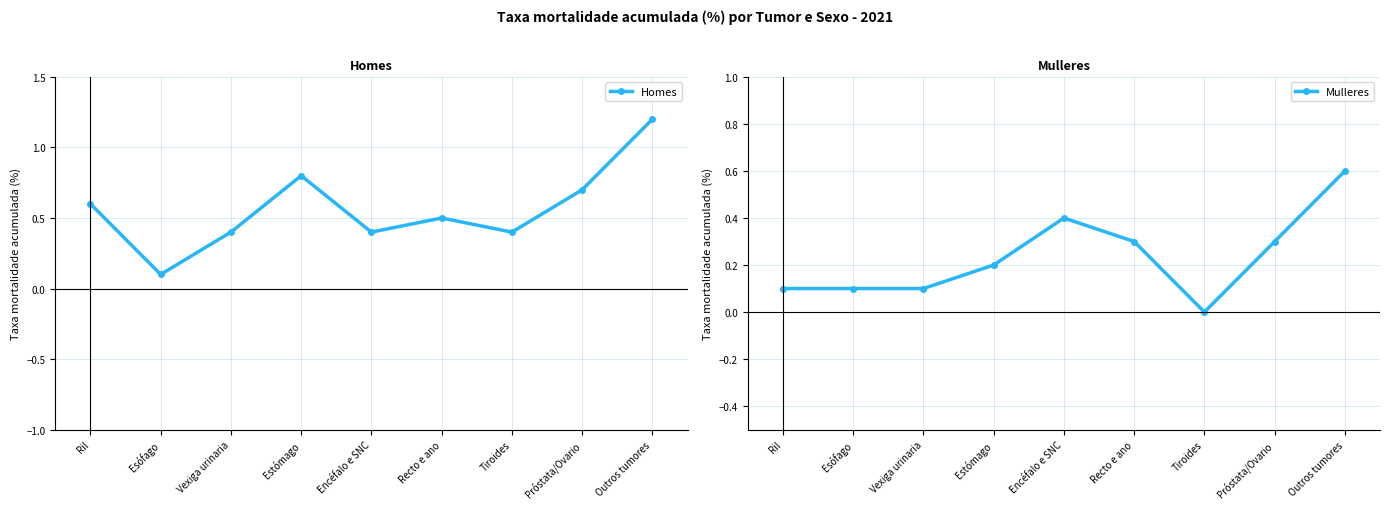

Reading right to left, what are all the values shown in this chart?

Homes: 1.2	0.7	0.4	0.5	0.4	0.8	0.4	0.1	0.6
Mulleres: 0.6	0.3	0.0	0.3	0.4	0.2	0.1	0.1	0.1